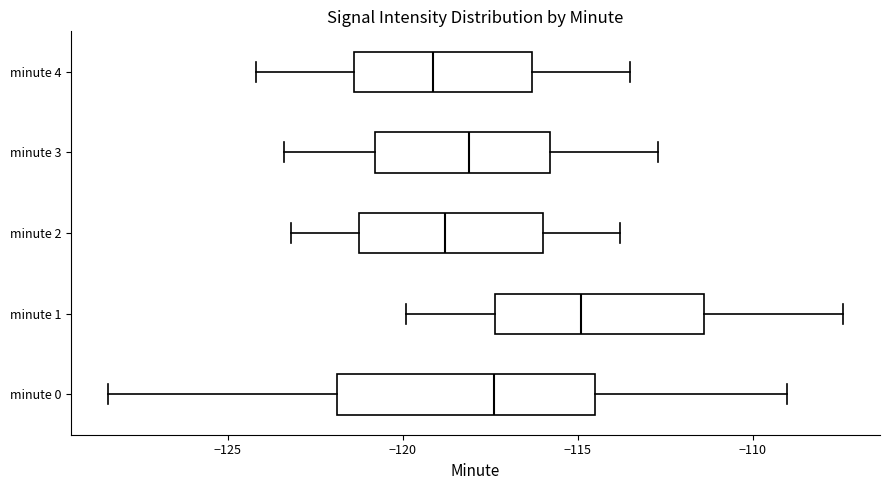

Which box is the widest, from its left edge to its right edge?

minute 0